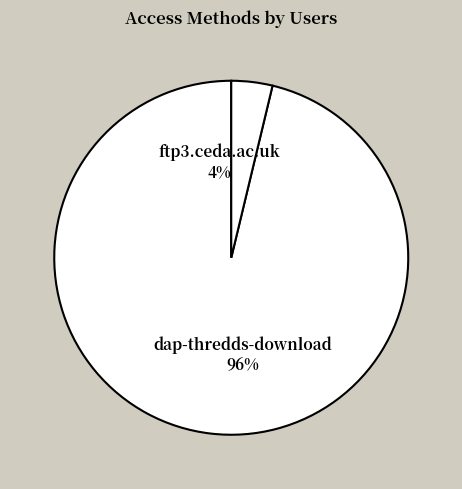

To the nearest percent, what is the combined percentage of dap-thredds-download and ftp3.ceda.ac.uk?

100%